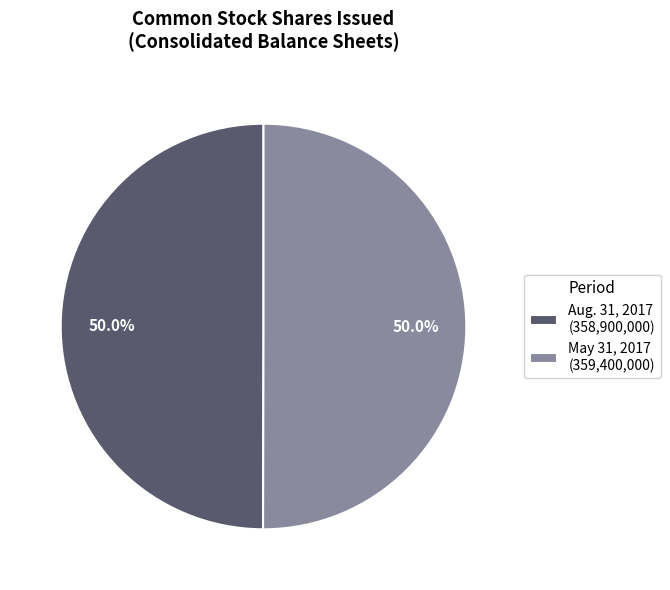

What is the ratio of the value at Aug. 31, 2017 to the value at May 31, 2017?

1.0